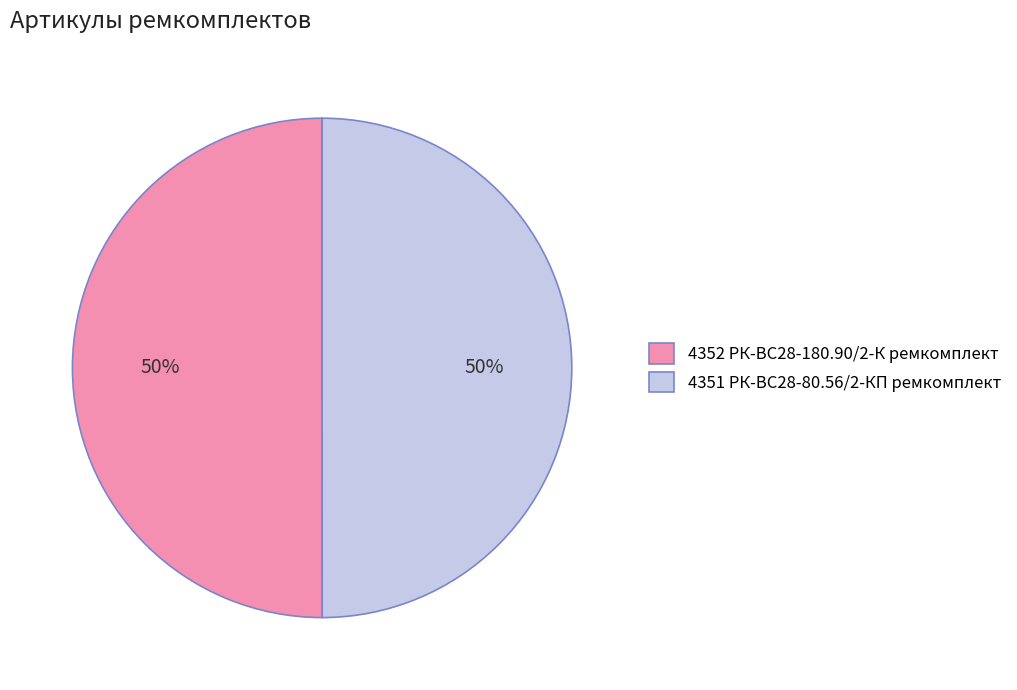

Approximately how many times larger is the value at 4351 РК-ВС28-80.56/2-КП ремкомплект compared to 4352 РК-ВС28-180.90/2-К ремкомплект?

1.0